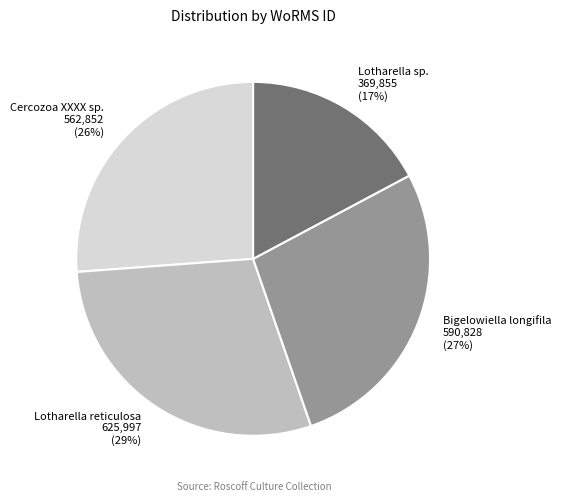

To the nearest percent, what portion does Bigelowiella longifila represent?

27%